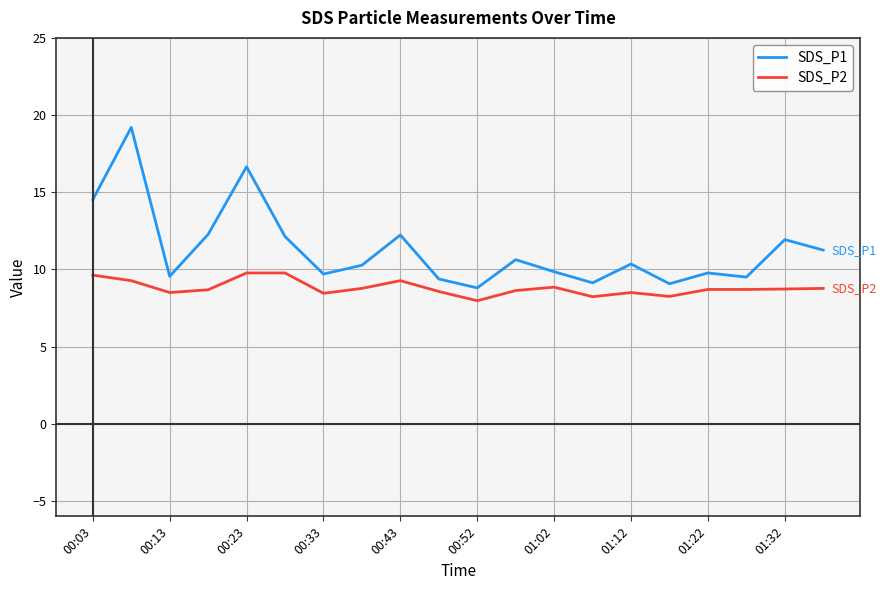

What are all the series names shown in the legend?

SDS_P1, SDS_P2